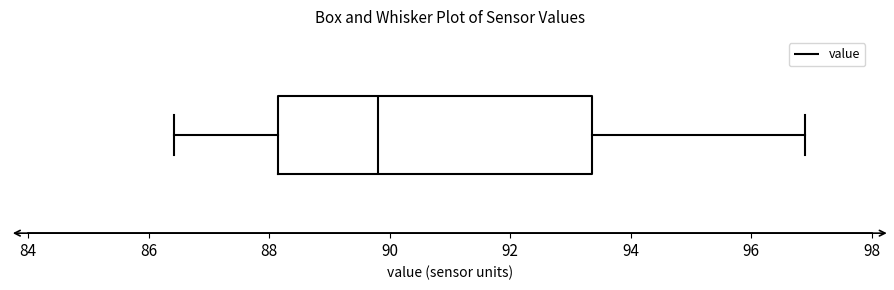

Transcribe this box plot: give where the median line is, the range the box spans, and where the two whiskers end, as read against the x-axis. The values are not printed on the chart, so give them approximately, as read against the axis.

median 89.8, box 88.2 to 93.4, whiskers 86.4 to 97.0